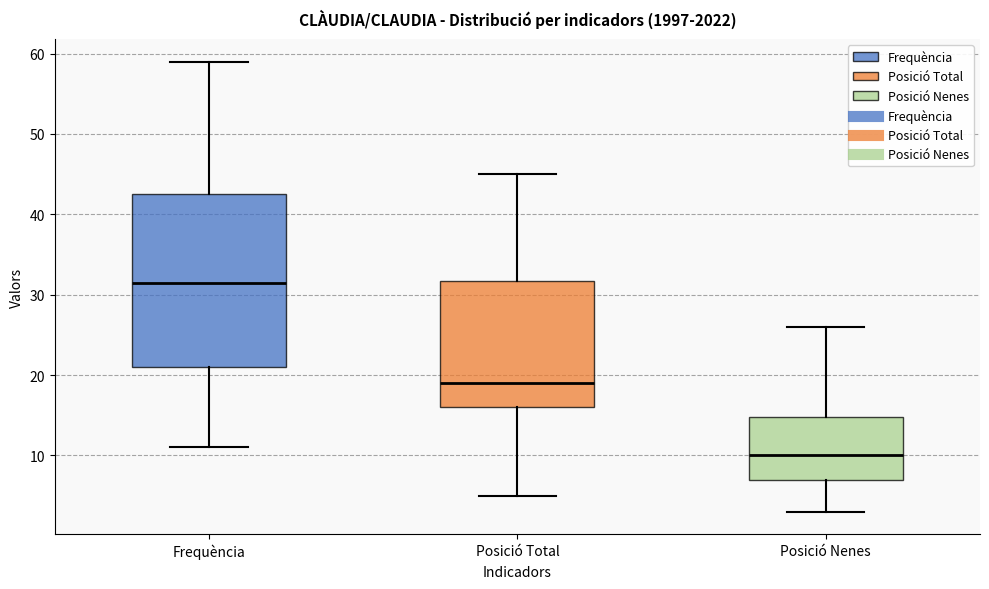

Which box is the tallest, from its lower edge to its upper edge?

Frequència